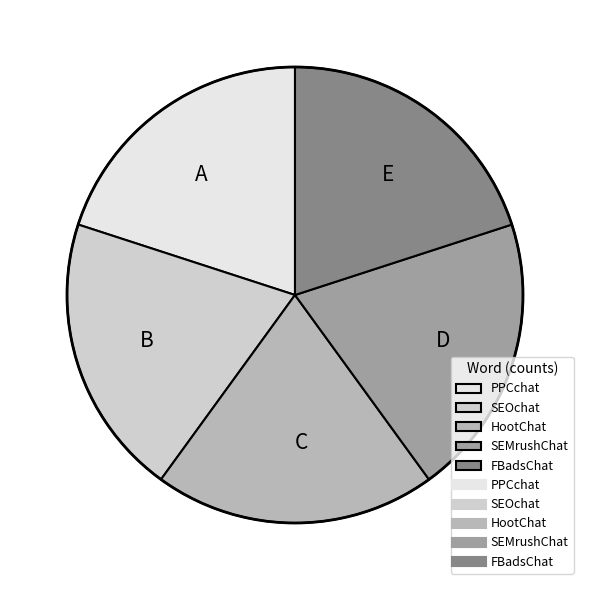

Is there any slice that represents more than half of the pie?

No